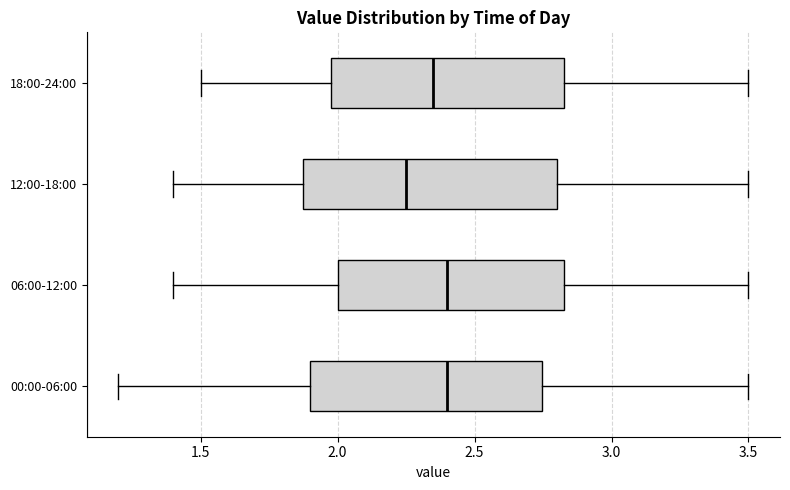

Reading bottom to top, transcribe this box plot: for each box, give where its median line is, the range the box spans, and where its two whiskers end, as read against the x-axis. The values are not printed on the chart, so give them approximately, as read against the axis.

00:00-06:00: median 2.40, box 1.90 to 2.75, whiskers 1.20 to 3.50
06:00-12:00: median 2.40, box 2.00 to 2.85, whiskers 1.40 to 3.50
12:00-18:00: median 2.25, box 1.90 to 2.80, whiskers 1.40 to 3.50
18:00-24:00: median 2.35, box 2.00 to 2.85, whiskers 1.50 to 3.50